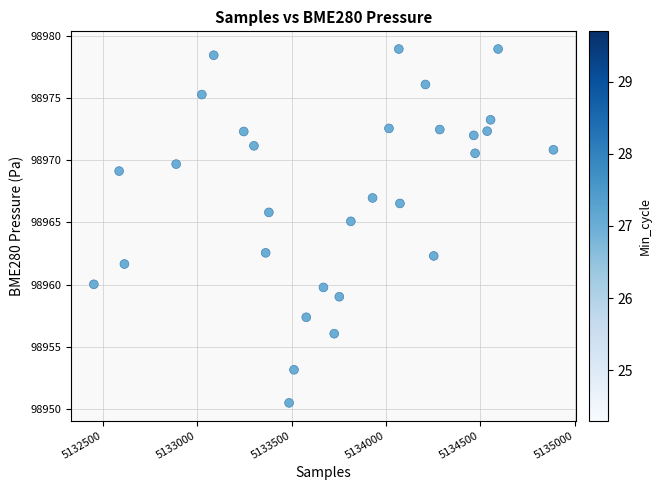

What Y value in the scatter plot is closest to 98964?

98965.1